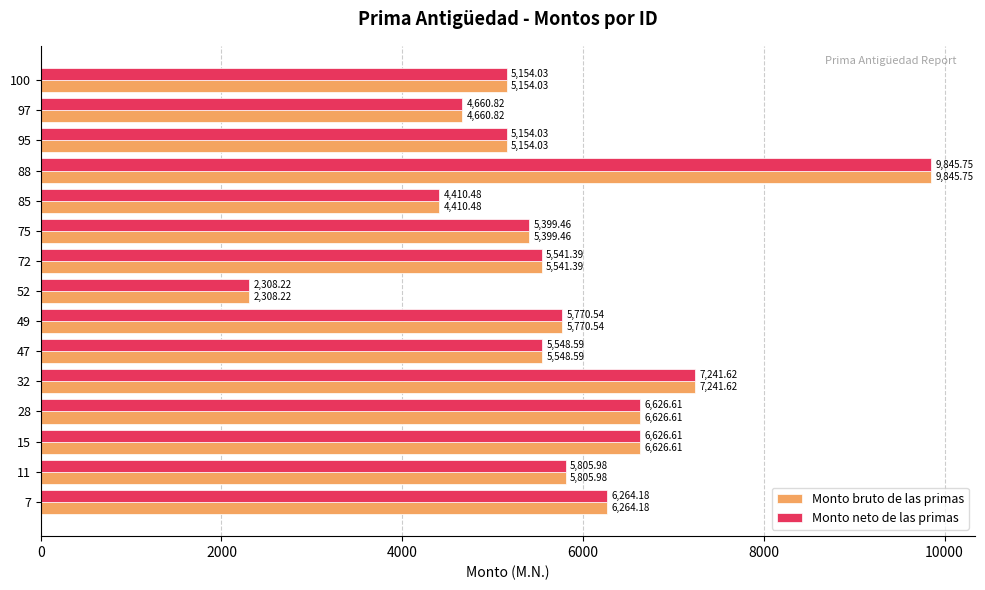

What is the total value across all series at 52?

4616.4